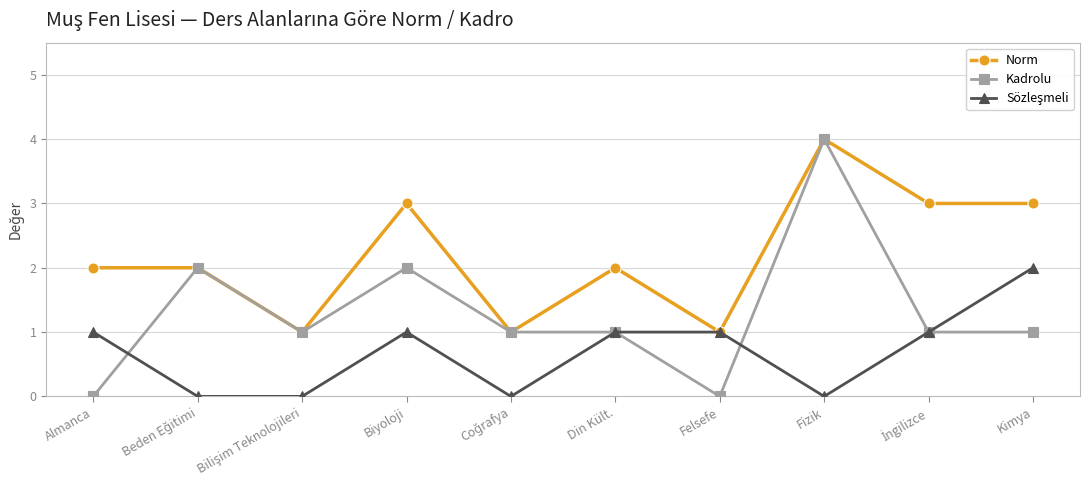

How many data points does each series have?

10